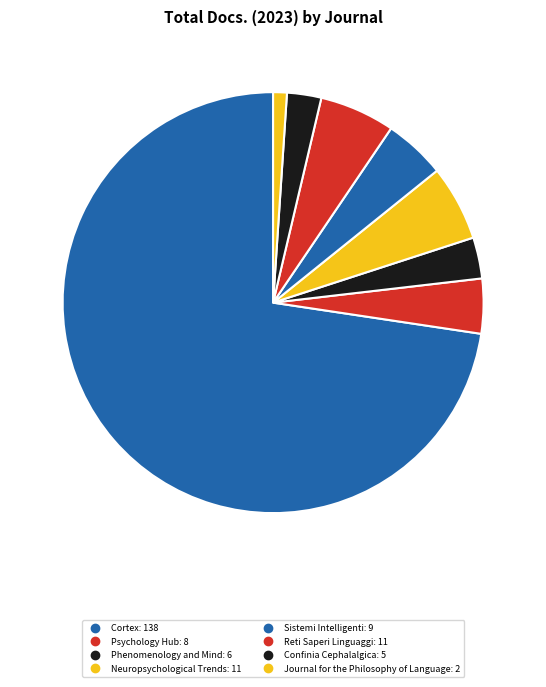

How many segments does this pie chart have?

8